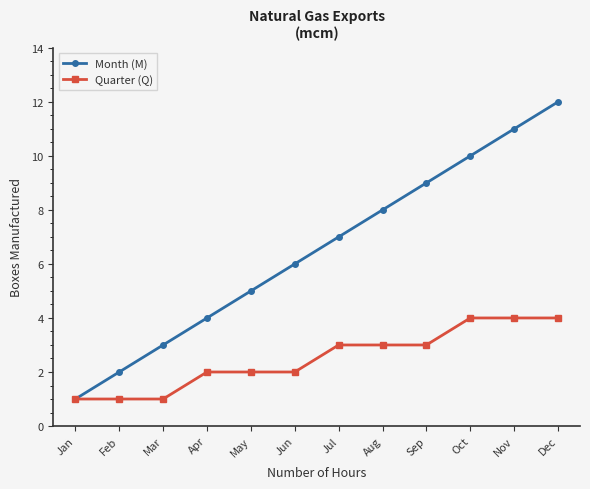

Reading left to right, list all the values displayed in this chart.

Month (M): Jan=1	Feb=2	Mar=3	Apr=4	May=5	Jun=6	Jul=7	Aug=8	Sep=9	Oct=10	Nov=11	Dec=12
Quarter (Q): Jan=1	Feb=1	Mar=1	Apr=2	May=2	Jun=2	Jul=3	Aug=3	Sep=3	Oct=4	Nov=4	Dec=4